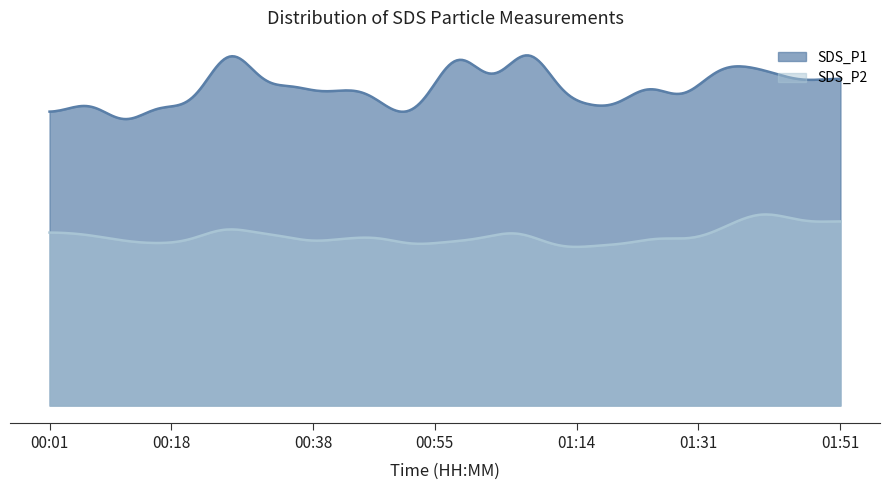

Between 00:01 and 00:35, which series saw the biggest shift?

SDS_P1